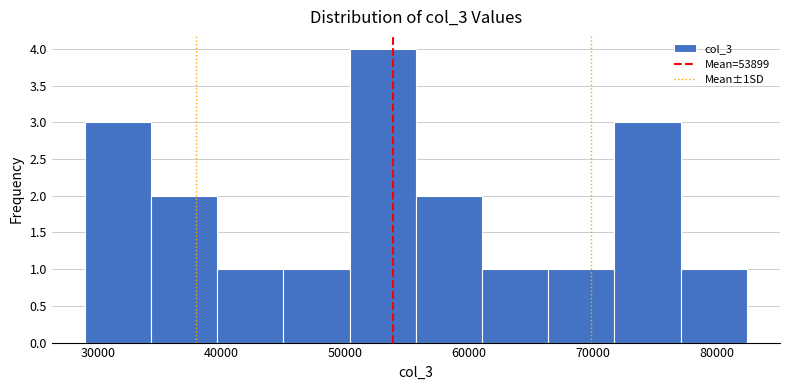

What is the height of the bar covering 56000 to 61000 on the x-axis? Neither the bar edges nor the heights are printed on the chart, so give them approximately, as read against the axes.

2